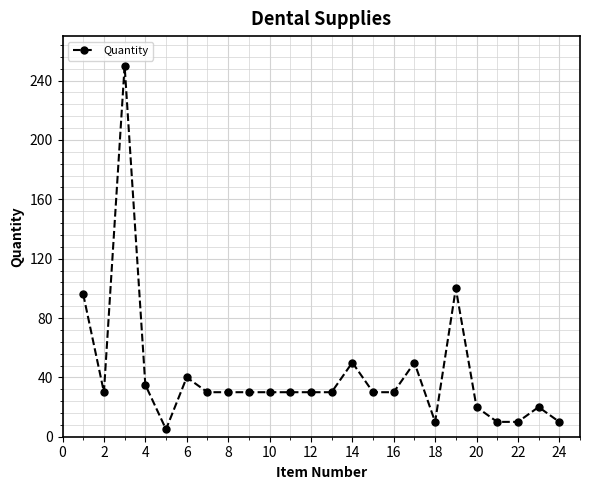

What is the greatest value displayed?

250